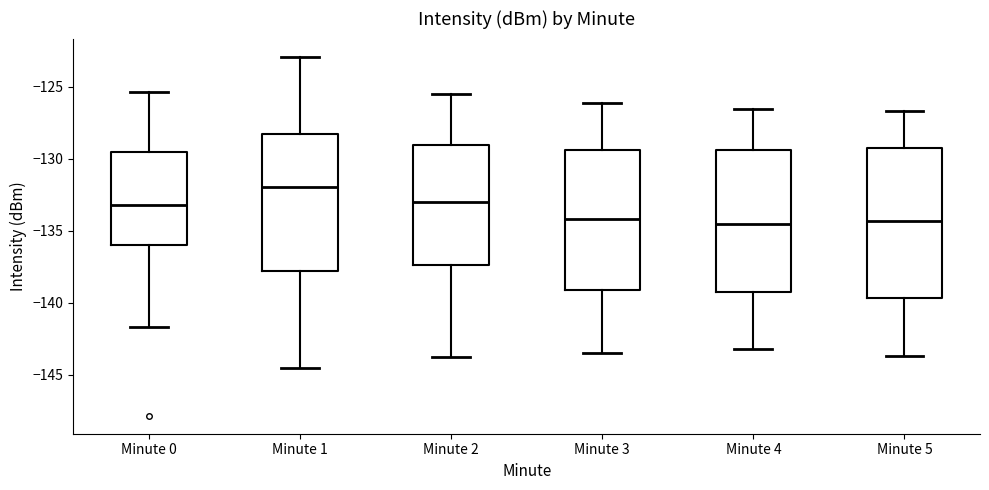

Which box is the tallest, from its lower edge to its upper edge?

Minute 5